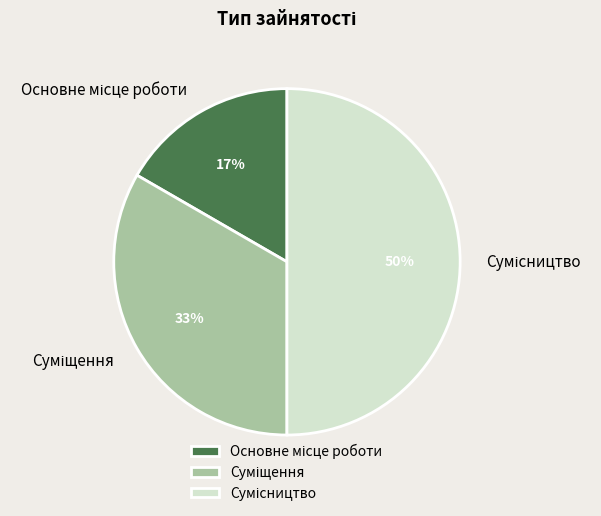

To the nearest percent, what is the average slice percentage?

33%